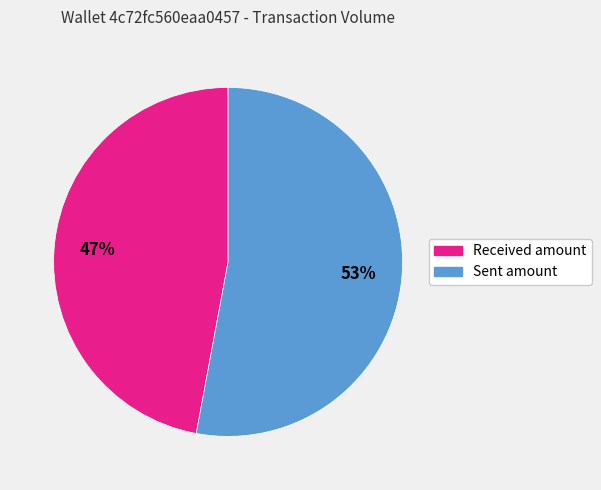

Is there any slice that represents more than half of the pie?

Yes